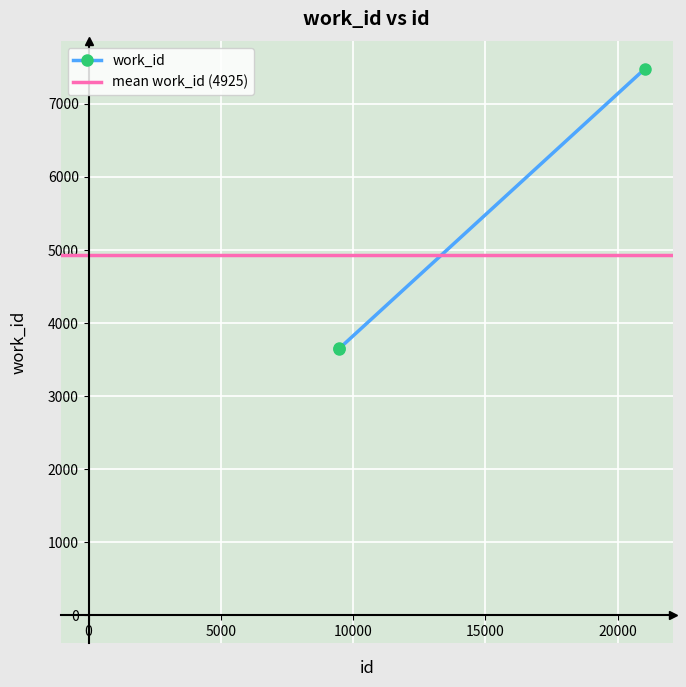

What is the value of the work_id point at the 3rd from the left?

7477